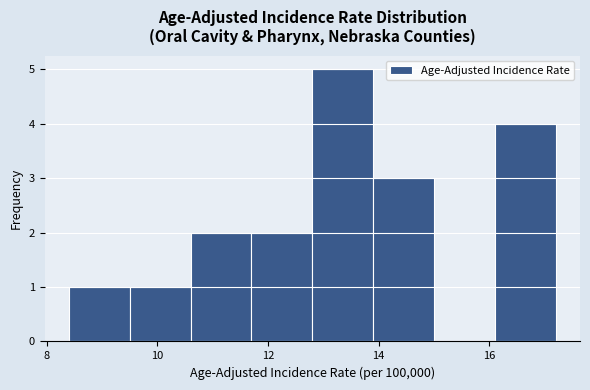

Reading left to right, list every bar in this chart as the range it spans on the x-axis followed by its height. Neither the bar edges nor the heights are printed on the chart, so give them approximately, as read against the axes.

8.4 to 9.5: 1
9.5 to 10.6: 1
10.6 to 11.7: 2
11.7 to 12.8: 2
12.8 to 13.9: 5
13.9 to 15.0: 3
15.0 to 16.1: 0
16.1 to 17.2: 4